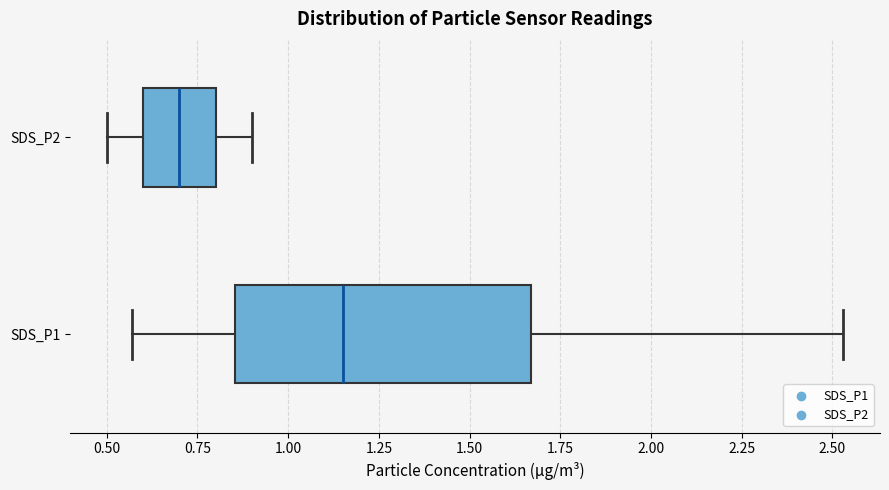

Which box's median line is the furthest to the right?

SDS_P1